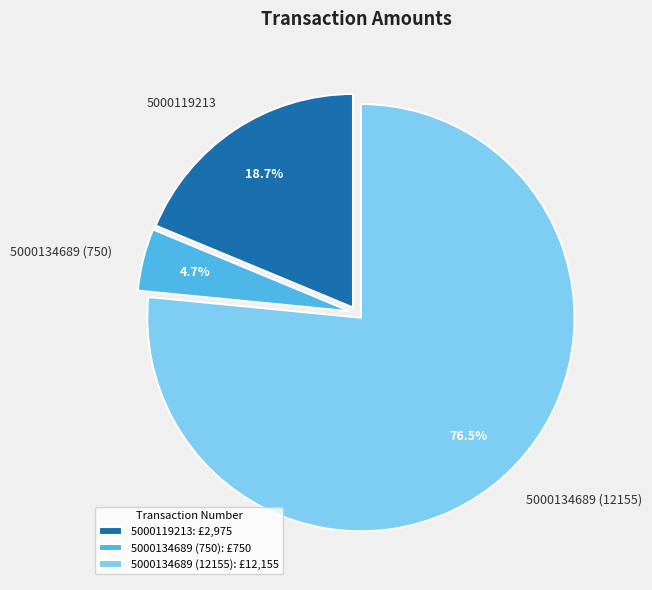

True or false: 5000134689 (750) accounts for 5% of the total.

True